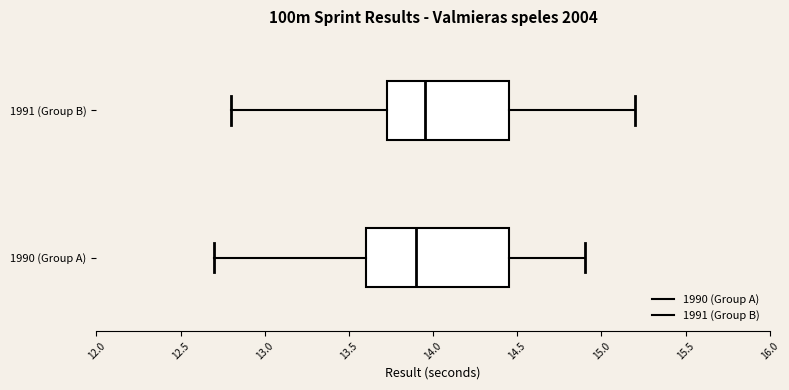

Comparing the boxes themselves (not the whiskers), which one is the widest?

1990 (Group A)